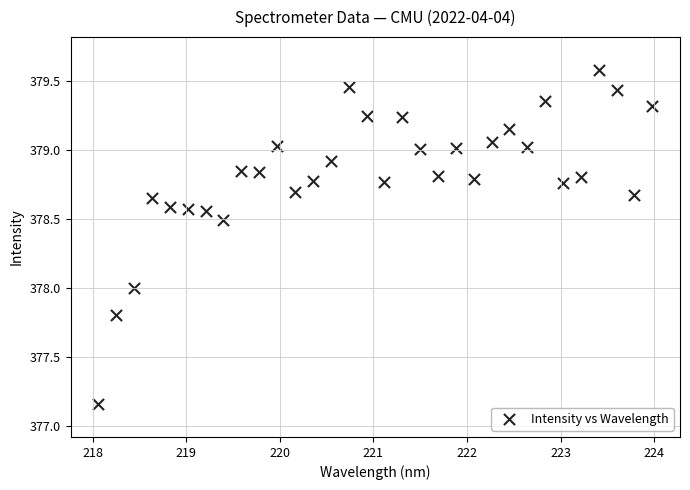

What is the range of X values (max minus min)?

5.9